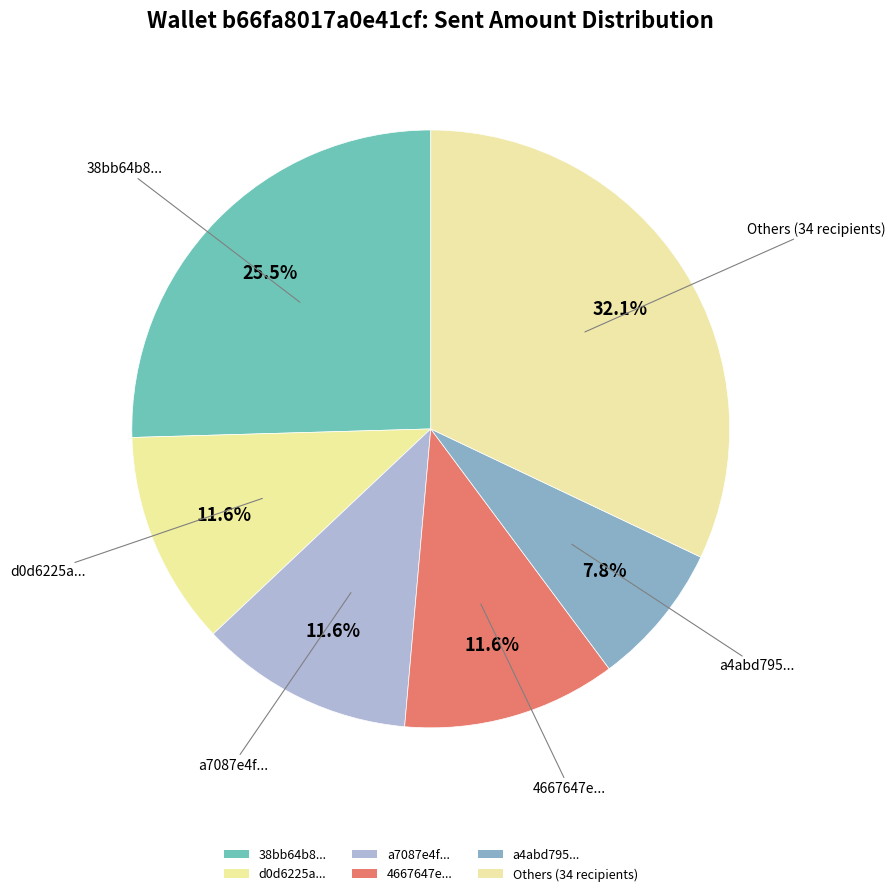

Count the number of slices in the pie.

6